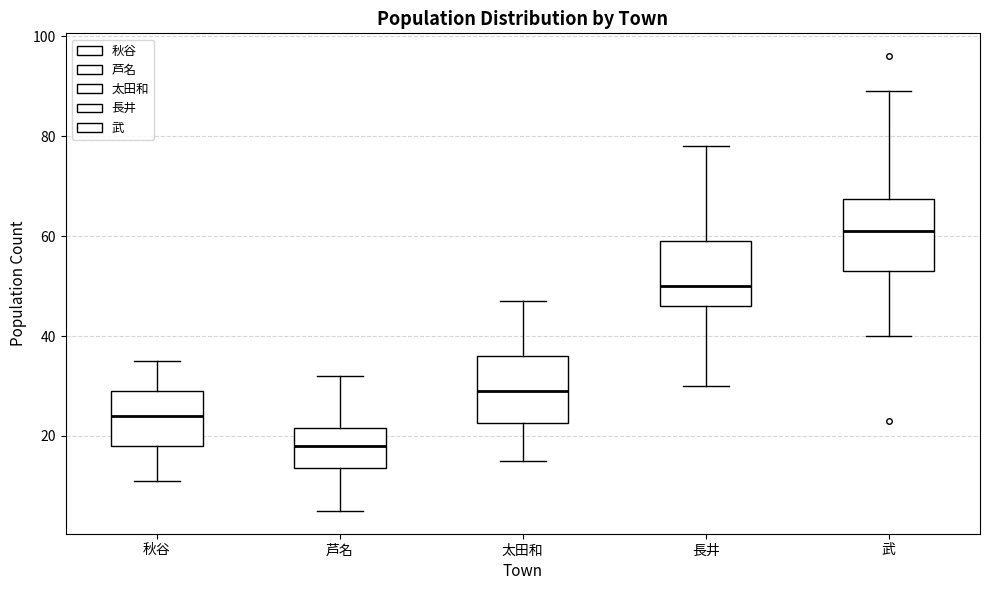

Where is the upper edge of the box for 長井 on the y-axis? The values are not printed on the chart, so give them approximately, as read against the axis.

60